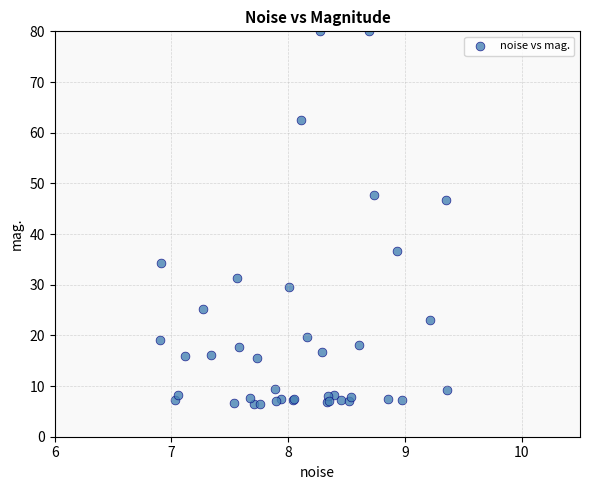

What Y value in the scatter plot is closest to 43?

46.8